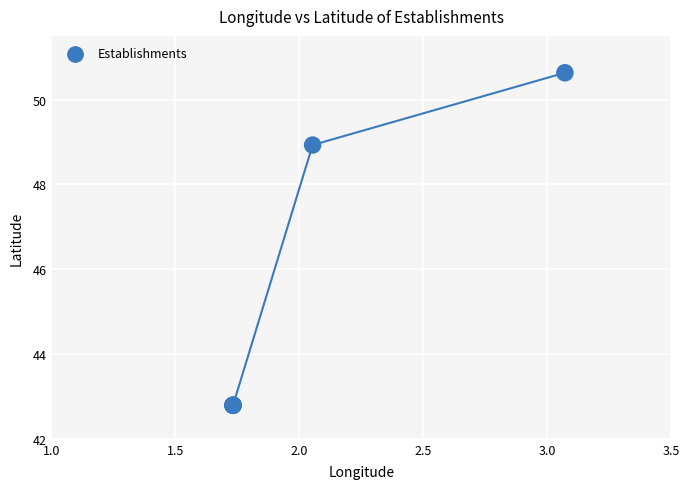

What Y value in the scatter plot is closest to 46?

48.9